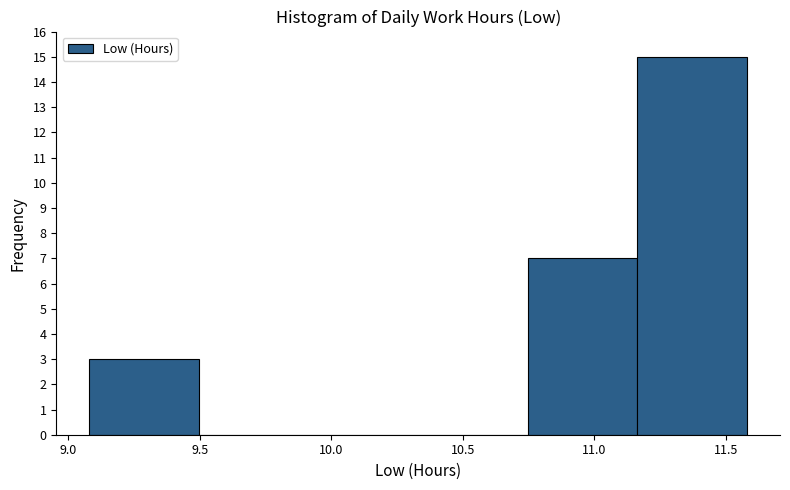

How tall is the bar that spans 10.75 to 11.15 on the x-axis? Neither the bar edges nor the heights are printed on the chart, so give them approximately, as read against the axes.

7